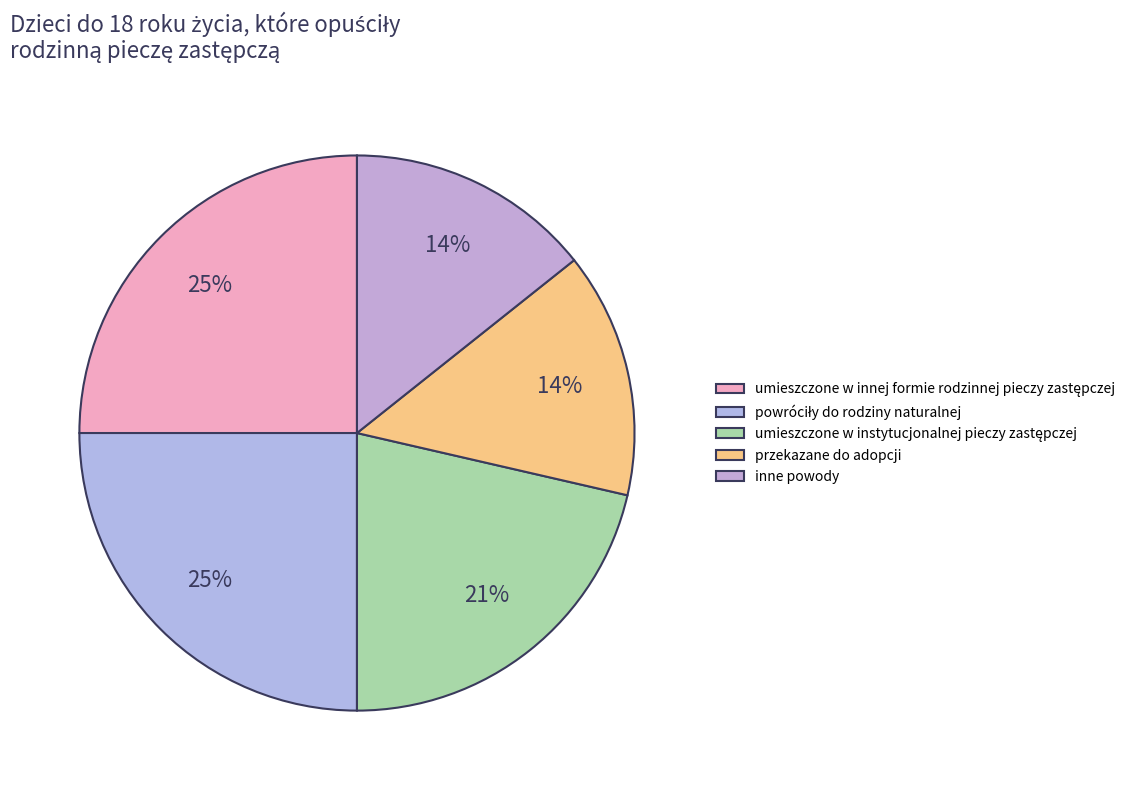

How many segments does this pie chart have?

5